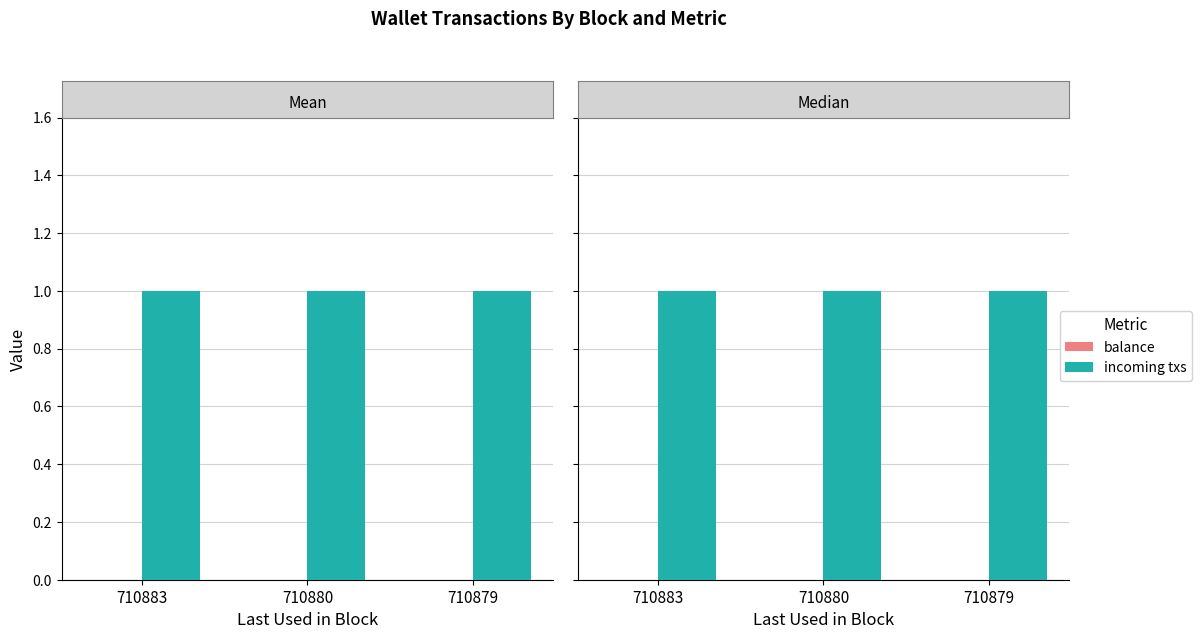

List the series in order of their overall mean, highest first.

incoming txs, balance